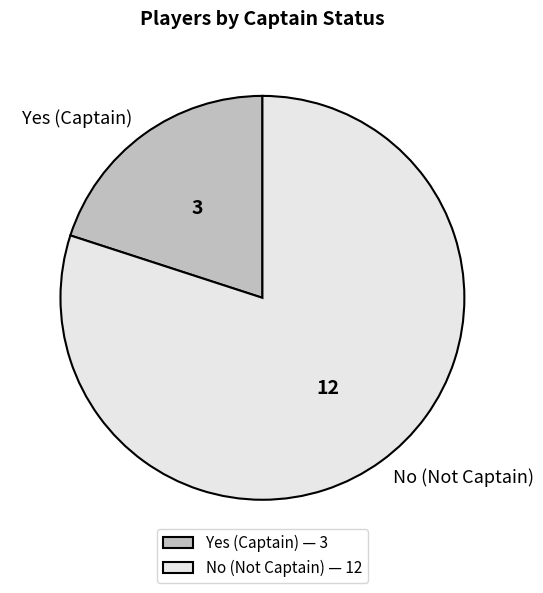

Which slice is the smallest?

Yes